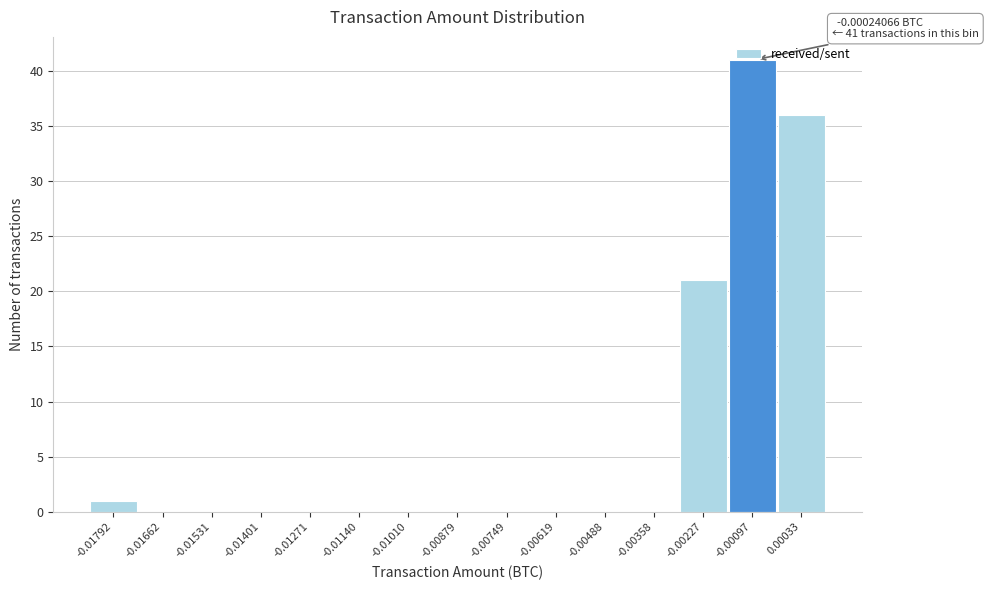

Between -0.01662 and -0.01792, which is larger?

-0.01792